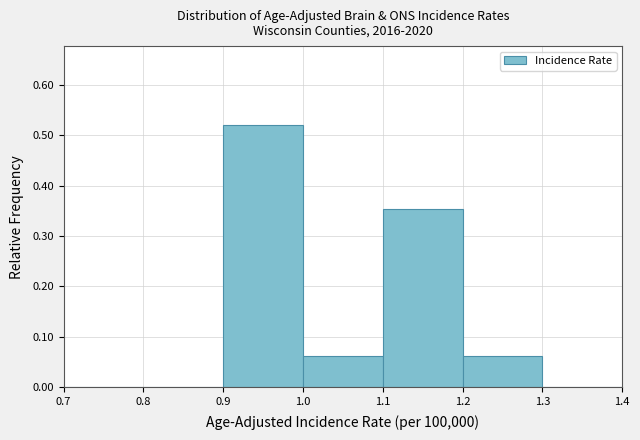

Over which range of the x-axis is the bar tallest?

0.9 to 1.0